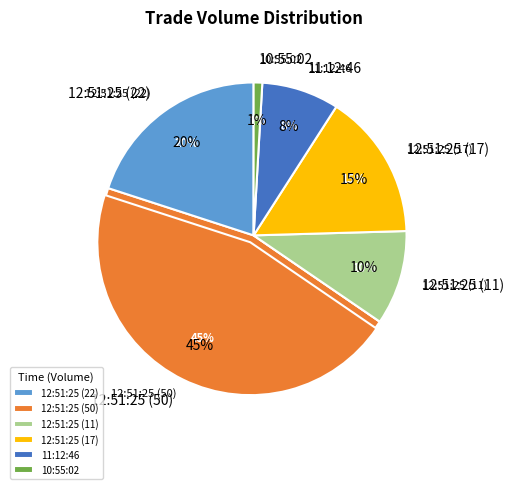

Is it true that 12:51:25 (11) is 10% of the pie?

True